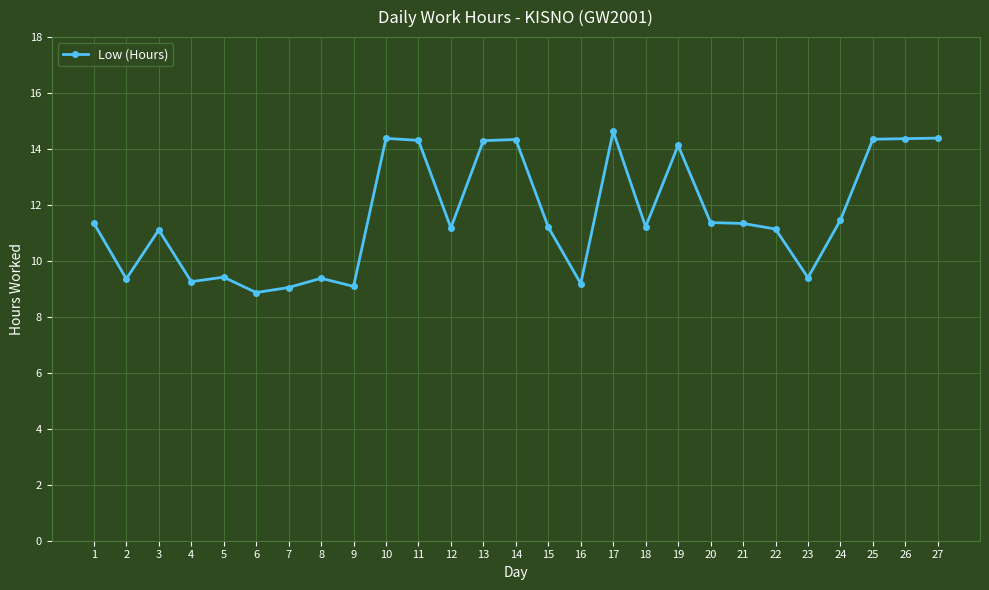

Approximately how many times larger is the value at 13 compared to 17?

1.0